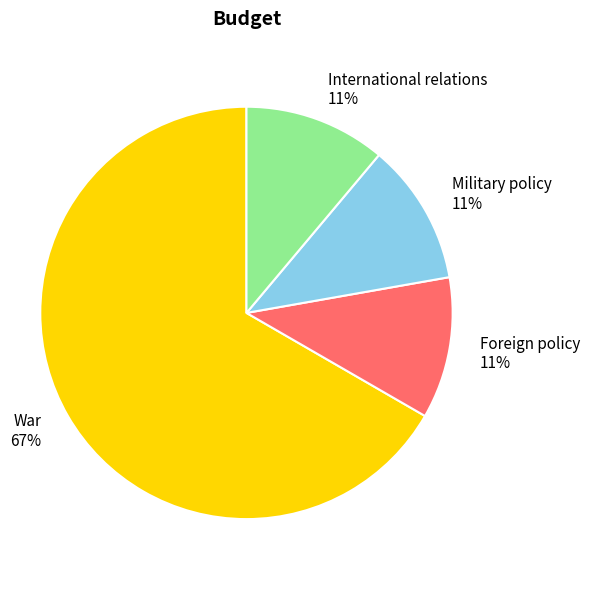

Which slice is the largest?

War